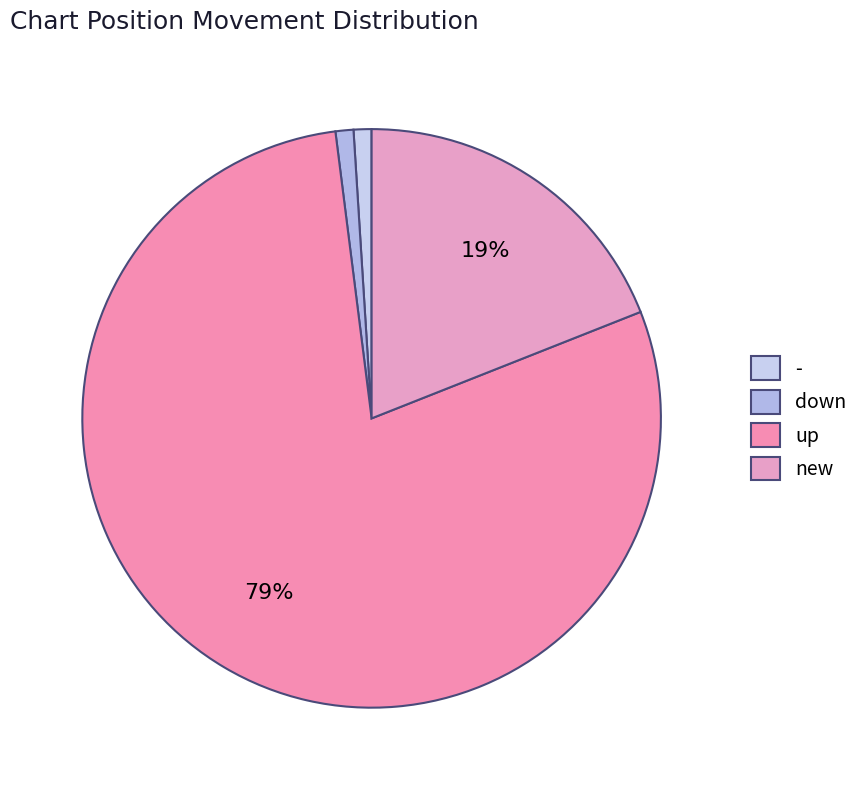

To the nearest percent, what is the difference between the largest and smallest slice percentages?

78%